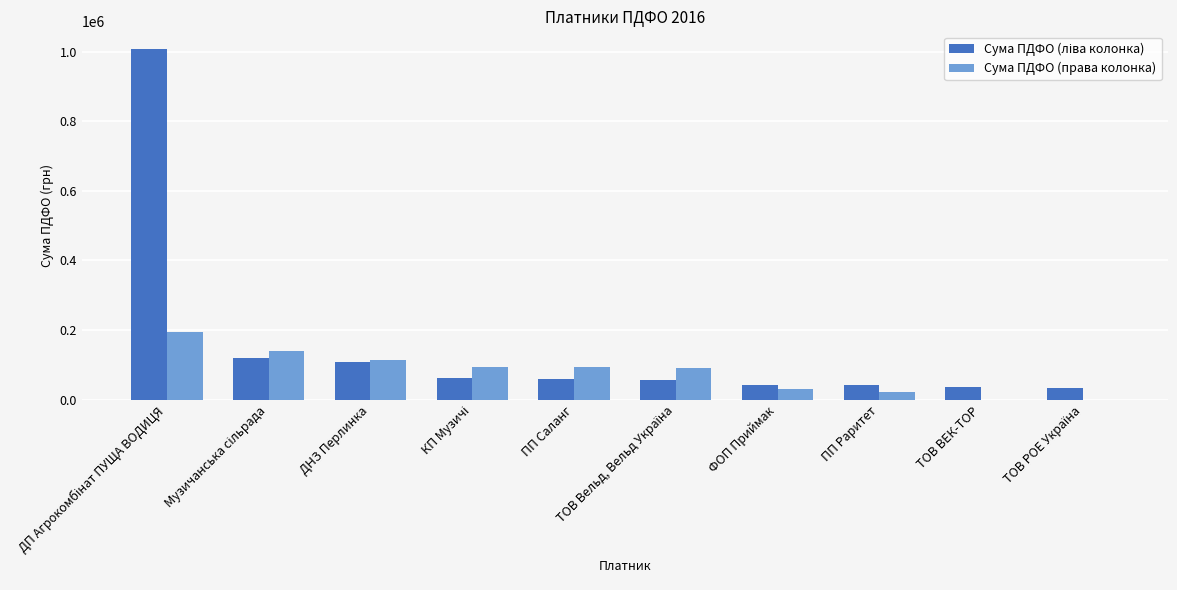

What is the approximate value of Сума ПДФО (права колонка) at ФОП Приймак?

31987